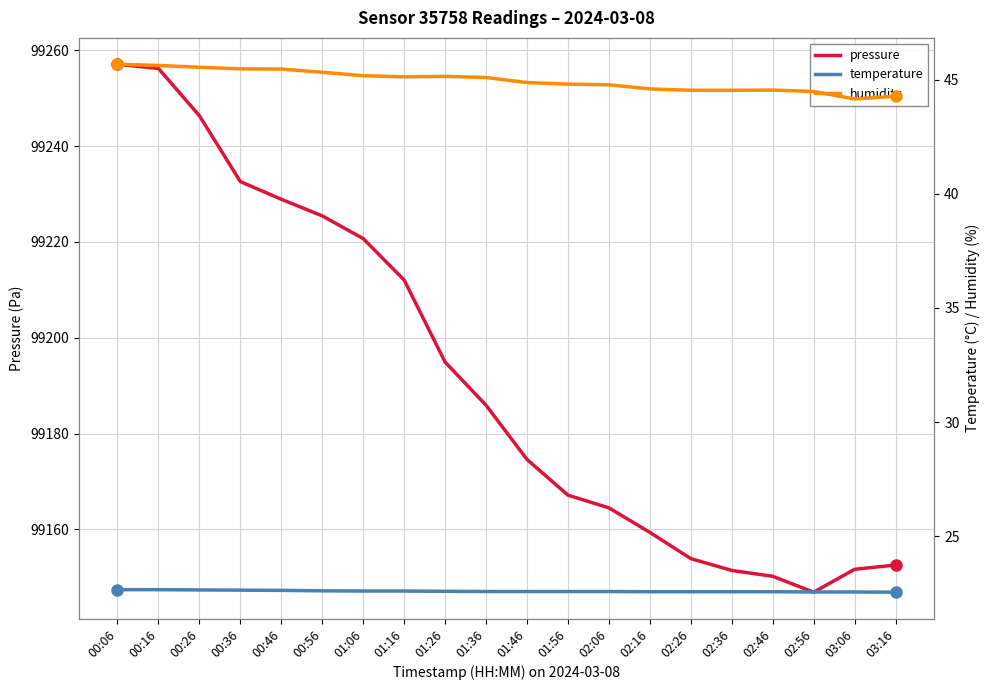

True or false: pressure has more than 0 interior local peaks.

False